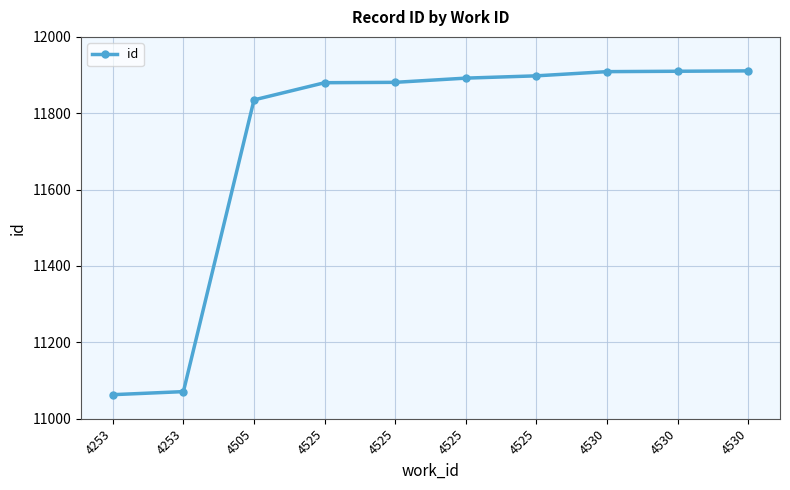

How many distinct data groups are displayed?

1